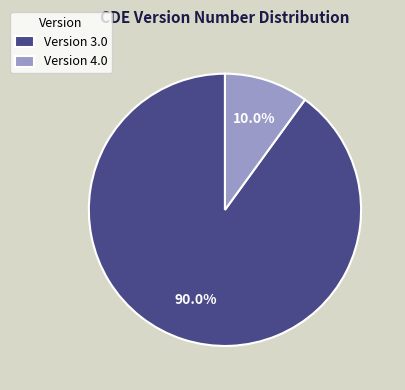

Do Version 4.0 and Version 3.0 together represent more than half of the pie?

Yes